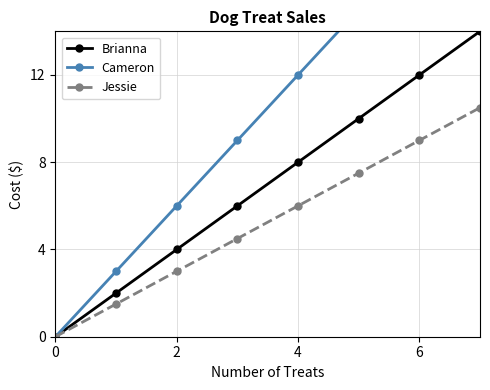

Rank the series at 4 from lowest to highest value.

Jessie, Brianna, Cameron